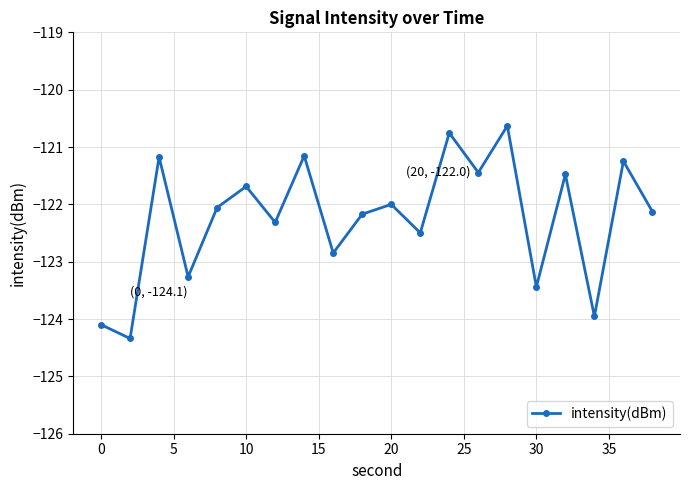

What is the difference between the second highest and second lowest values?

3.3